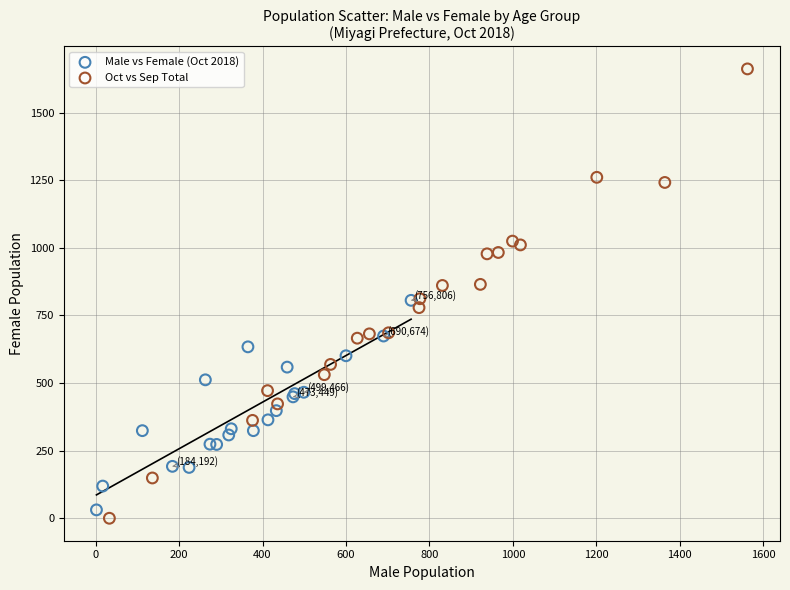

Which series contains the lowest Y value?

Oct vs Sep Total